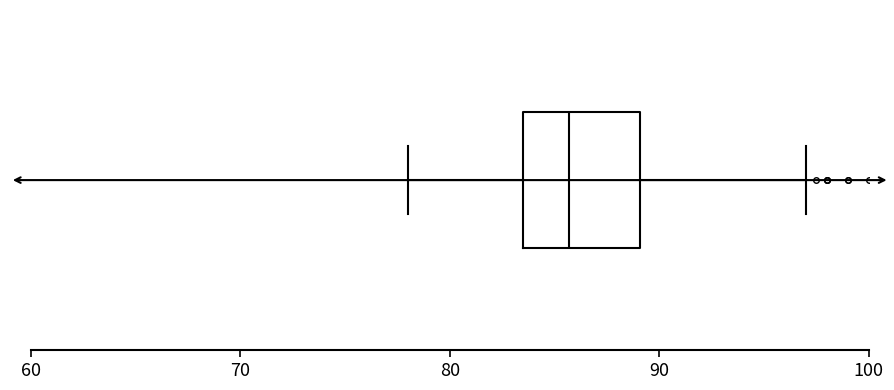

Where does the right whisker of the box end on the x-axis? The values are not printed on the chart, so give them approximately, as read against the axis.

97